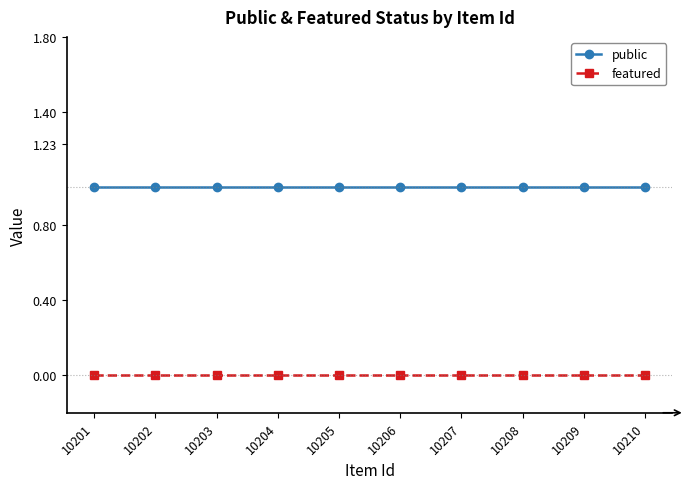

What is the total value across all series at 10203?

1